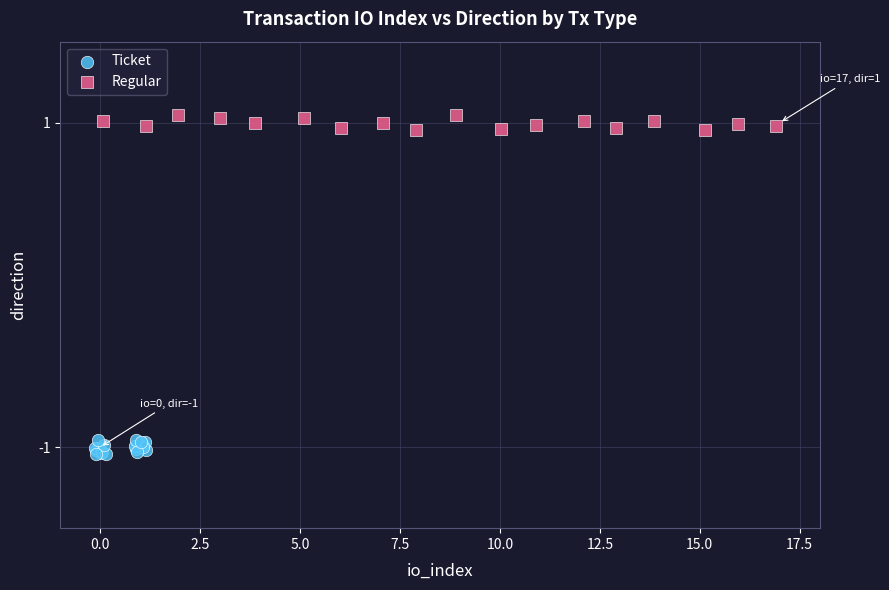

Which series reaches the minimum Y coordinate?

Ticket